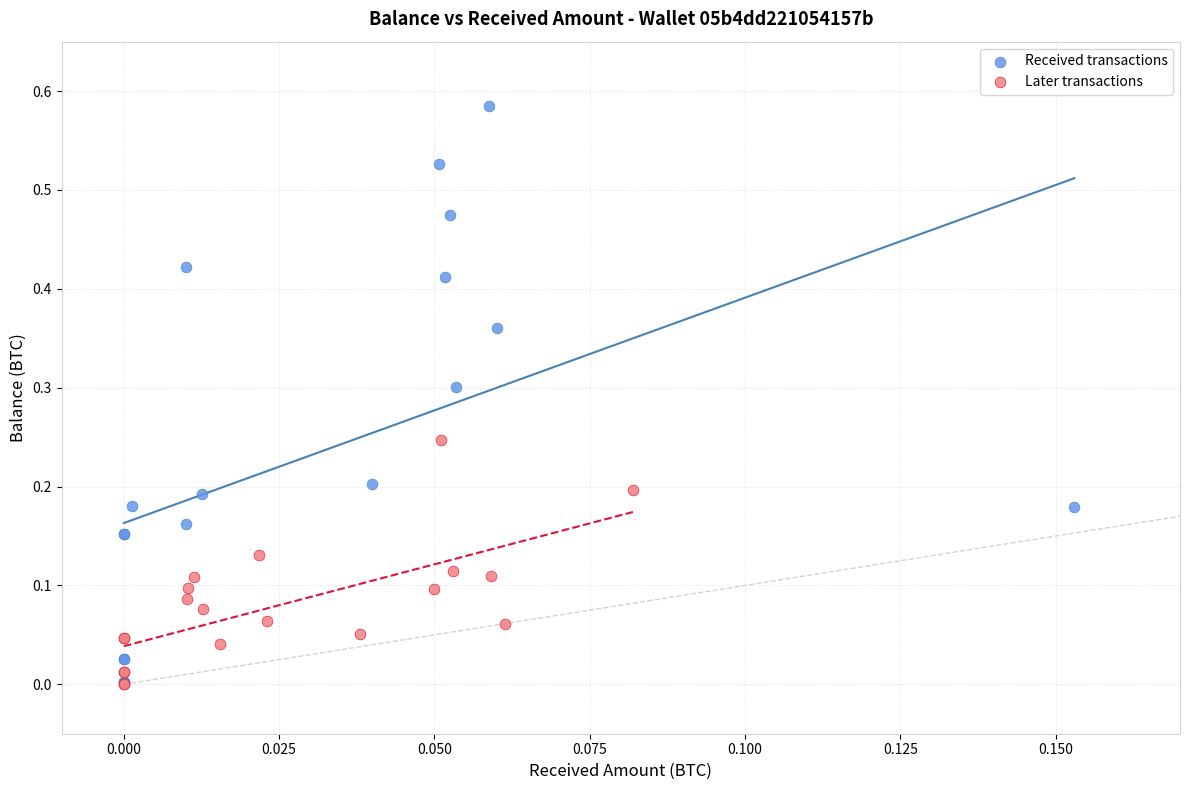

Which series contains the highest Y value?

Received transactions